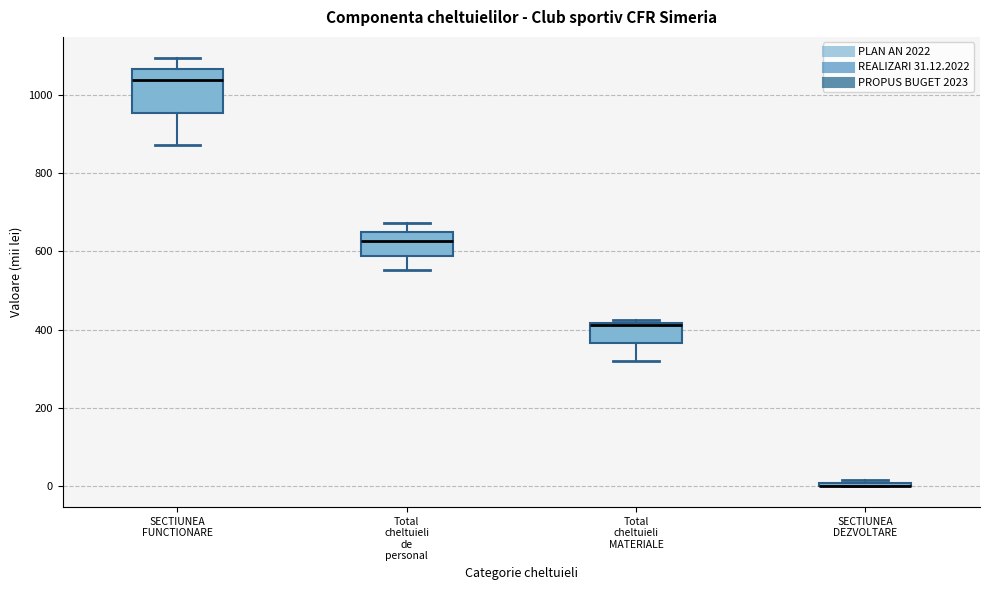

Reading left to right, read every box against the y-axis: the position of its median line, the range the box covers, and the ends of its whiskers. The values are not printed on the chart, so give them approximately, as read against the axis.

SECTIUNEA FUNCTIONARE: median 1040, box 960 to 1060, whiskers 880 to 1100
Total cheltuieli de personal: median 620, box 580 to 640, whiskers 560 to 680
Total cheltuieli MATERIALE: median 420, box 360 to 420, whiskers 320 to 420
SECTIUNEA DEZVOLTARE: box collapsed to a line at 0, whiskers 0 to 20